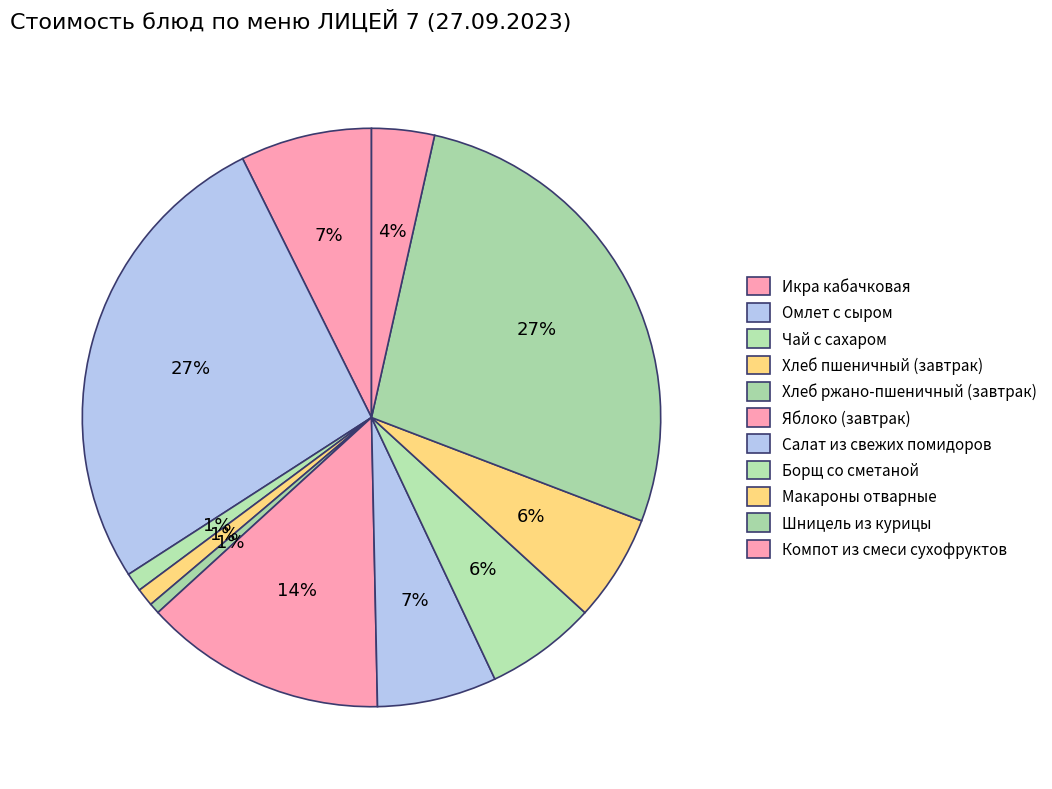

How many segments does this pie chart have?

11